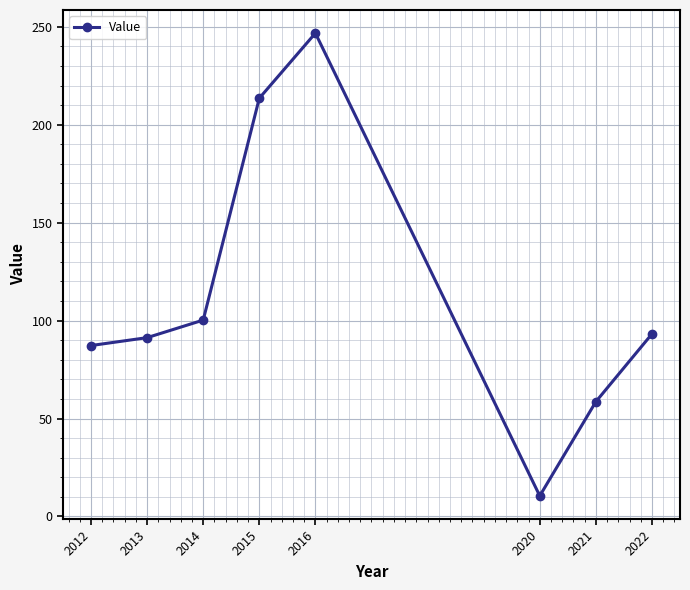

Which has a higher value, 2014 or 2016?

2016